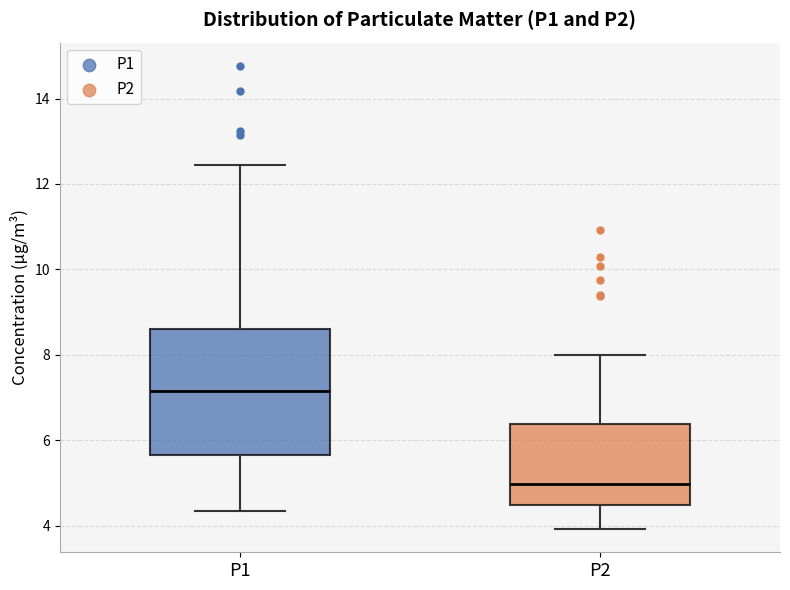

Which box's median line is the highest?

P1